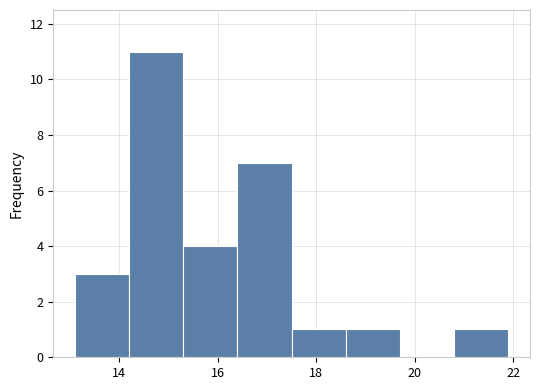

Reading left to right, transcribe this chart: for each bar, give the range it covers on the x-axis and its height. Neither the bar edges nor the heights are printed on the chart, so give them approximately, as read against the axes.

13.1 to 14.2: 3
14.2 to 15.3: 11
15.3 to 16.4: 4
16.4 to 17.5: 7
17.5 to 18.6: 1
18.6 to 19.7: 1
19.7 to 20.8: 0
20.8 to 21.9: 1